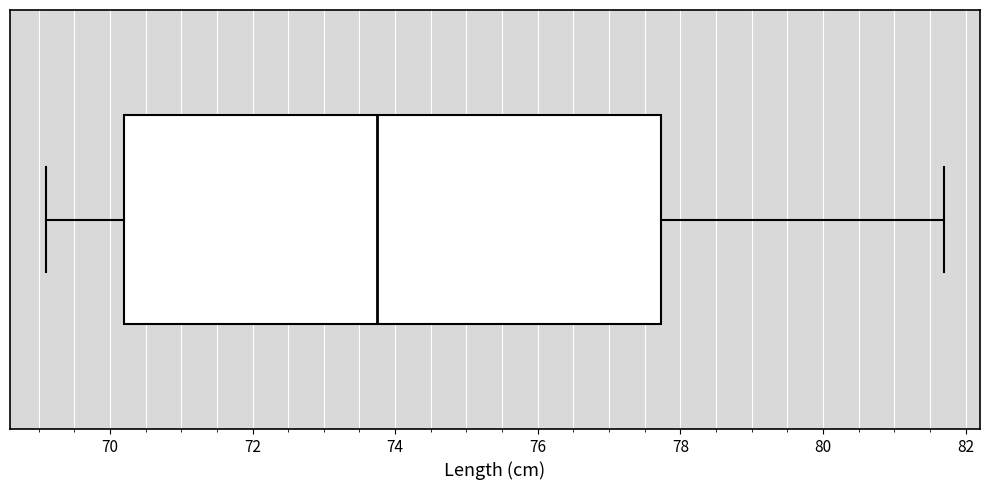

Transcribe this box plot: give where the median line is, the range the box spans, and where the two whiskers end, as read against the x-axis. The values are not printed on the chart, so give them approximately, as read against the axis.

median 73.8, box 70.2 to 77.8, whiskers 69.2 to 81.8